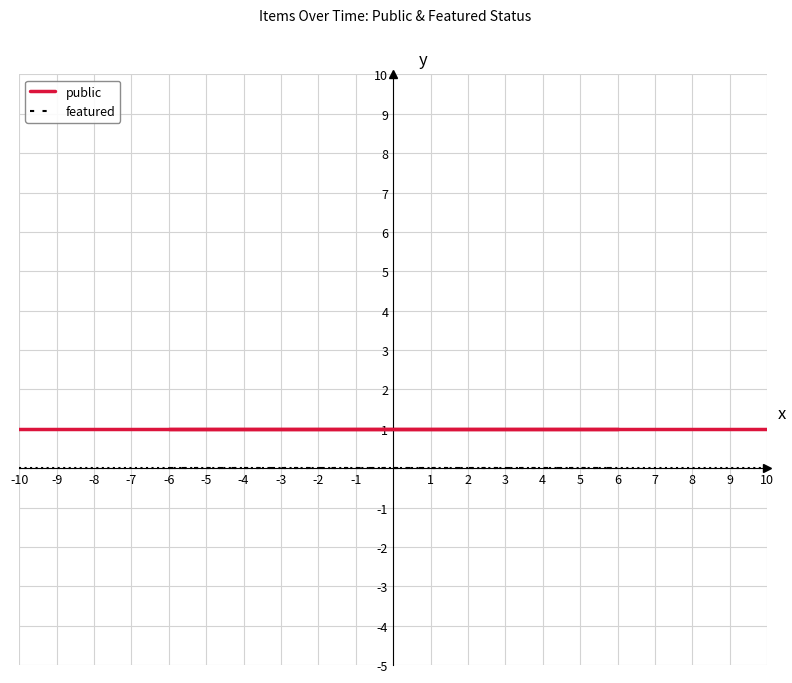

How many series are shown in this chart?

2